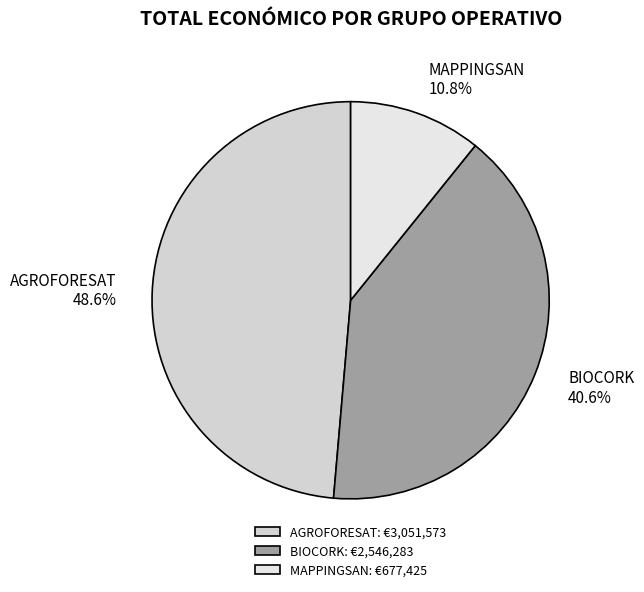

What is the change in value from AGROFORESAT to MAPPINGSAN?

-2374148